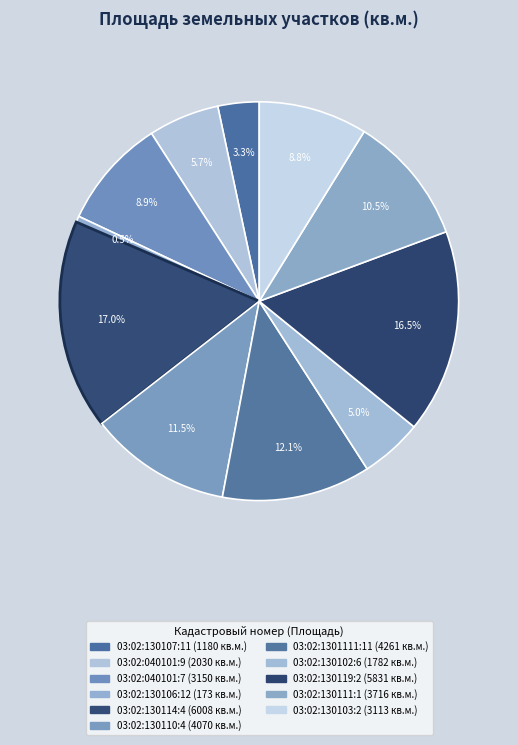

To the nearest percent, what percentage of the pie is 03:02:130102:6?

5%